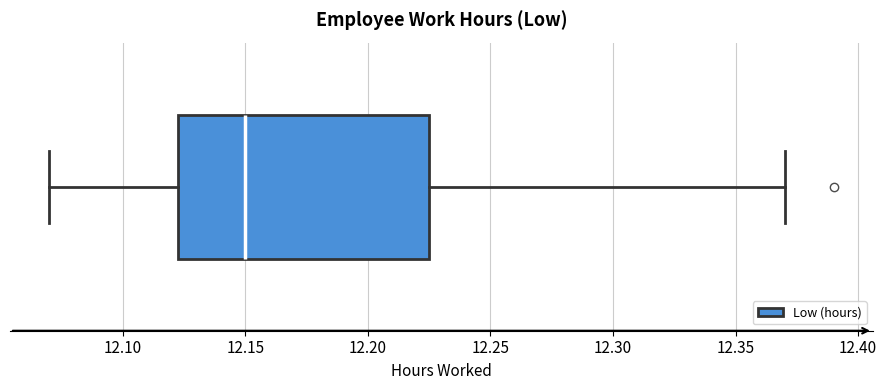

Transcribe this box plot: give where the median line is, the range the box spans, and where the two whiskers end, as read against the x-axis. The values are not printed on the chart, so give them approximately, as read against the axis.

median 12.150, box 12.125 to 12.225, whiskers 12.070 to 12.370